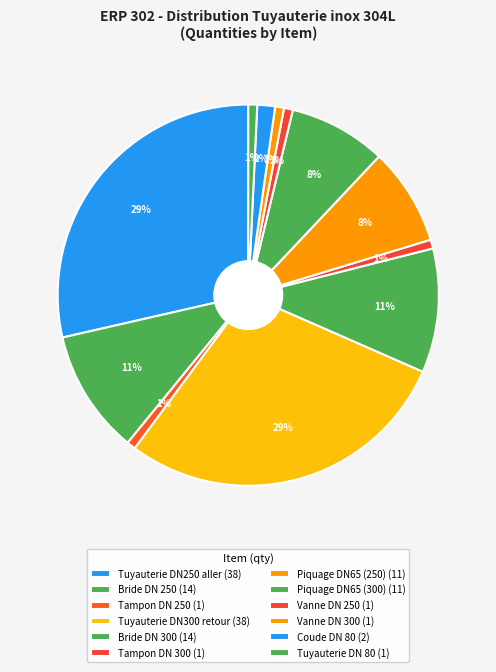

How many slices are in this pie chart?

12